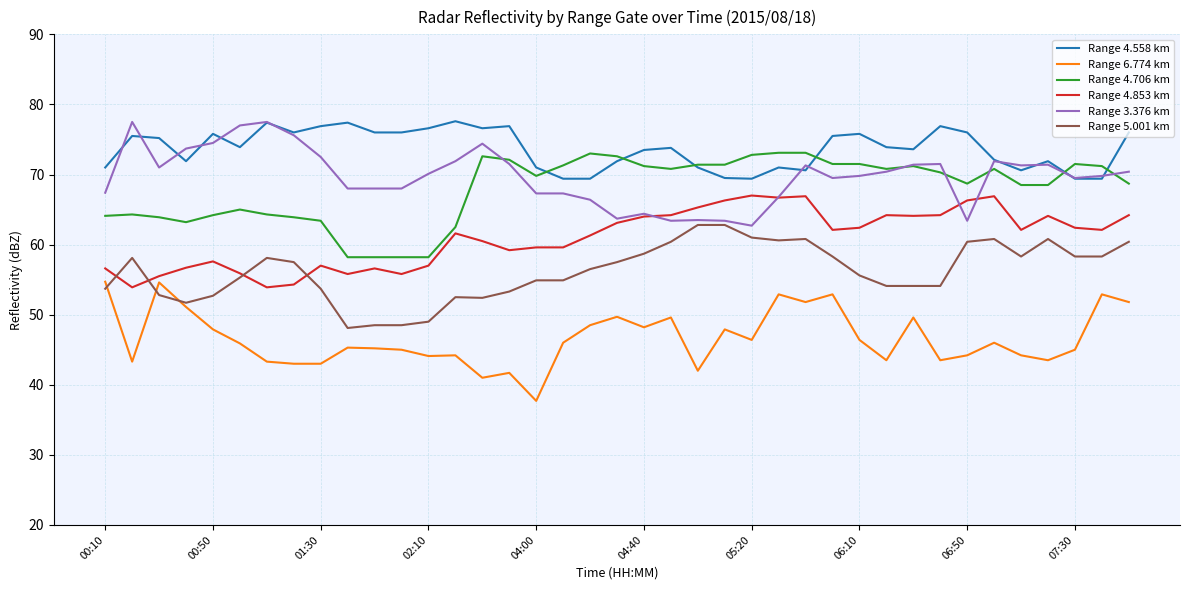

Which series has the largest total across all categories?

Range 4.558 km